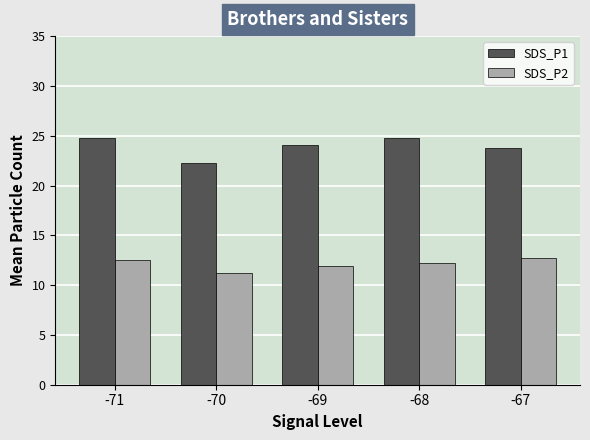

At which label does SDS_P2 first exceed 12?

-71